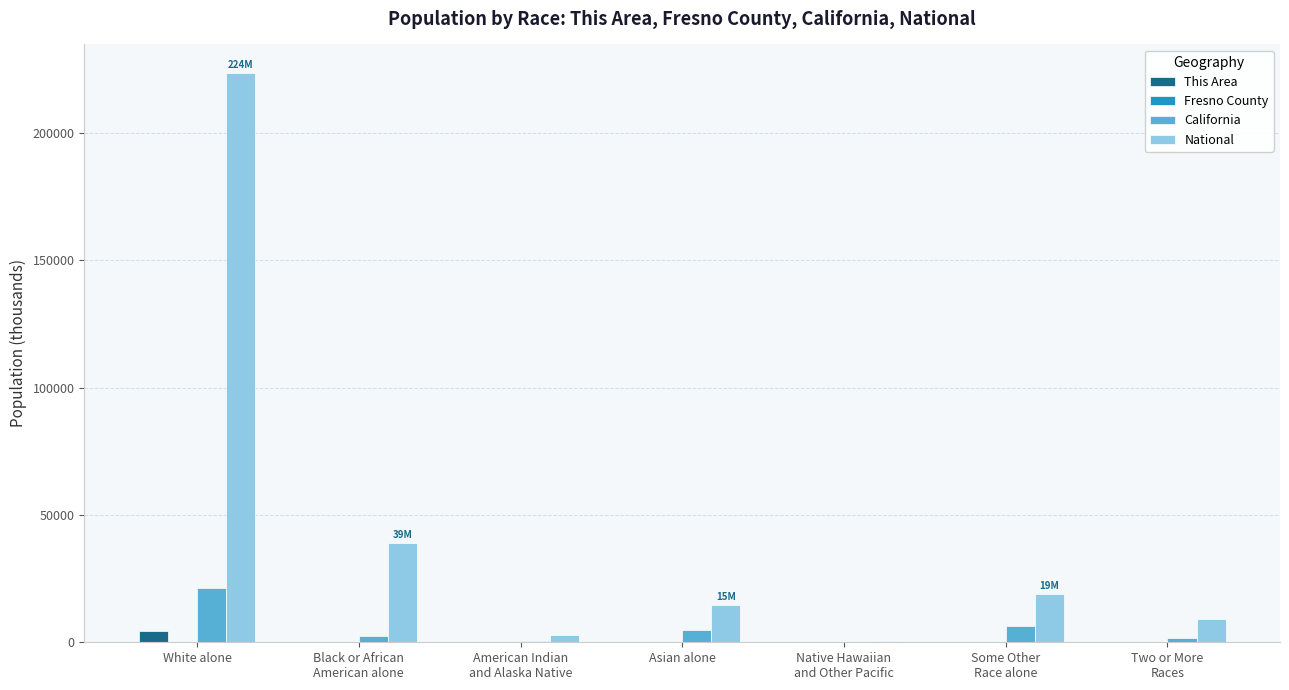

How many series are shown in this chart?

4